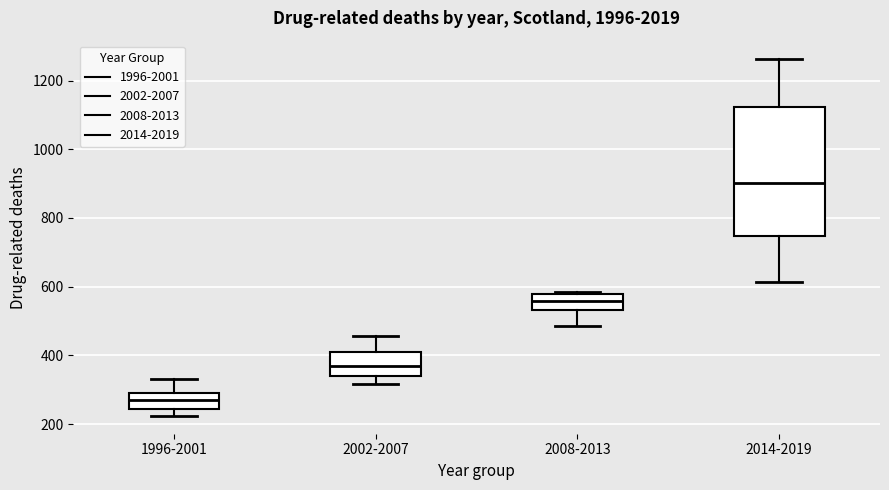

Reading left to right, transcribe this box plot: for each box, give where its median line is, the range the box spans, and where its two whiskers end, as read against the y-axis. The values are not printed on the chart, so give them approximately, as read against the axis.

1996-2001: median 280, box 240 to 300, whiskers 220 to 340
2002-2007: median 360, box 340 to 420, whiskers 320 to 460
2008-2013: median 560, box 540 to 580, whiskers 480 to 580
2014-2019: median 900, box 740 to 1120, whiskers 620 to 1260